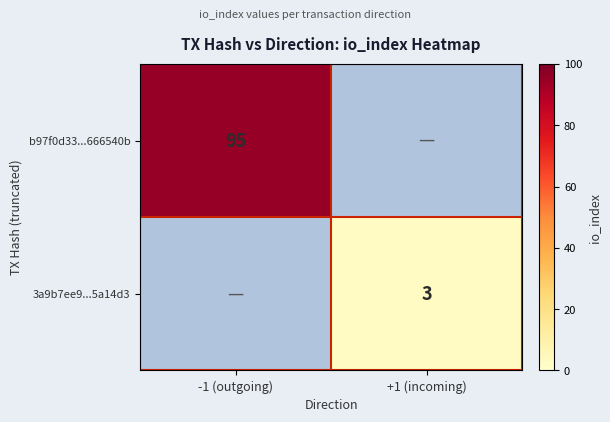

At how many categories does at least one series exceed 7?

1